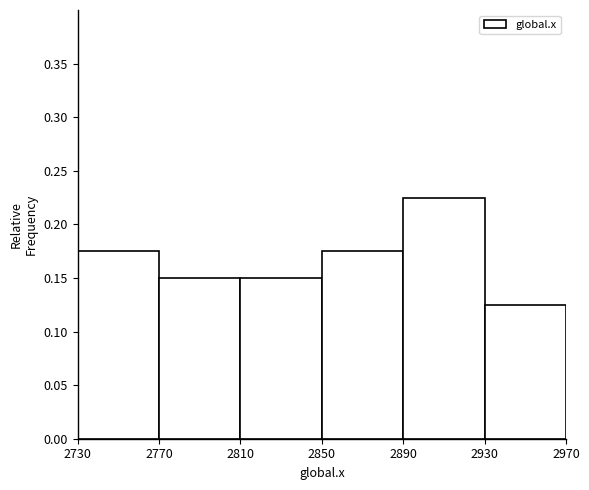

Reading left to right, transcribe this chart: for each bar, give the range it covers on the x-axis and its height. The values are not printed on the chart, so give them approximately, as read against the axis.

2730 to 2770: 0.175
2770 to 2810: 0.150
2810 to 2850: 0.150
2850 to 2890: 0.175
2890 to 2930: 0.225
2930 to 2970: 0.125